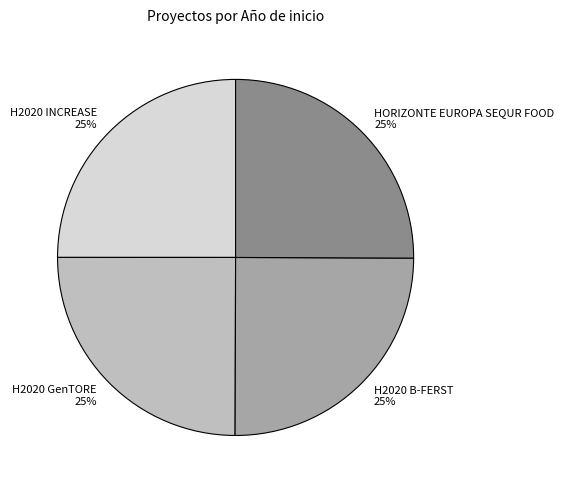

Is H2020 B-FERST the majority of the pie?

No